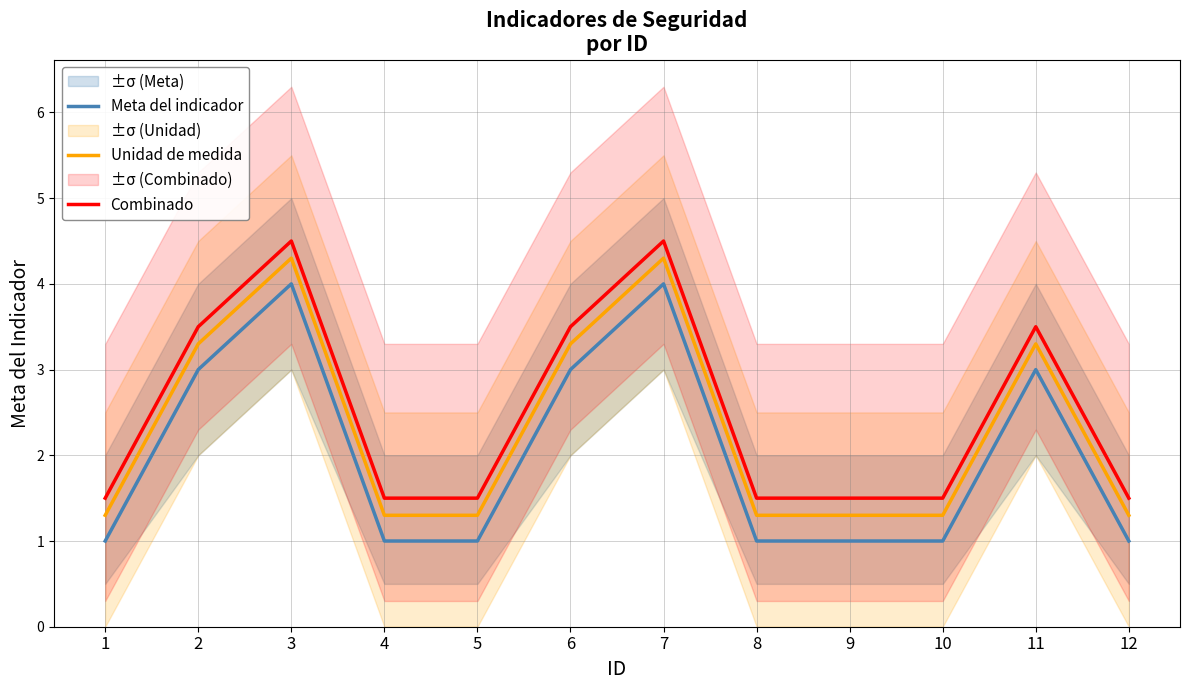

At which category is the sum across all series the highest?

3